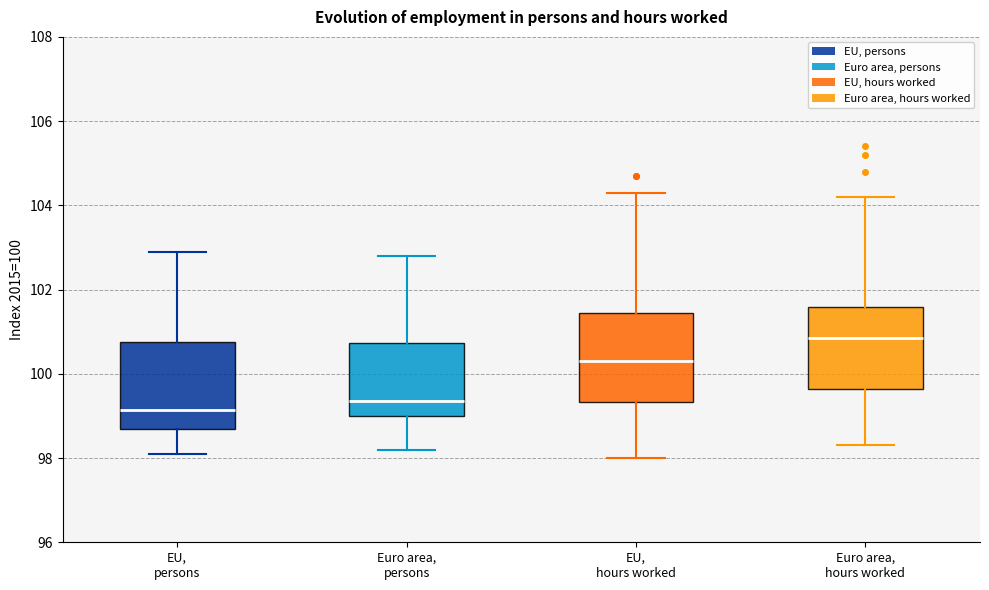

Where does the lower whisker of the box for EU, hours worked end on the y-axis? The values are not printed on the chart, so give them approximately, as read against the axis.

98.0